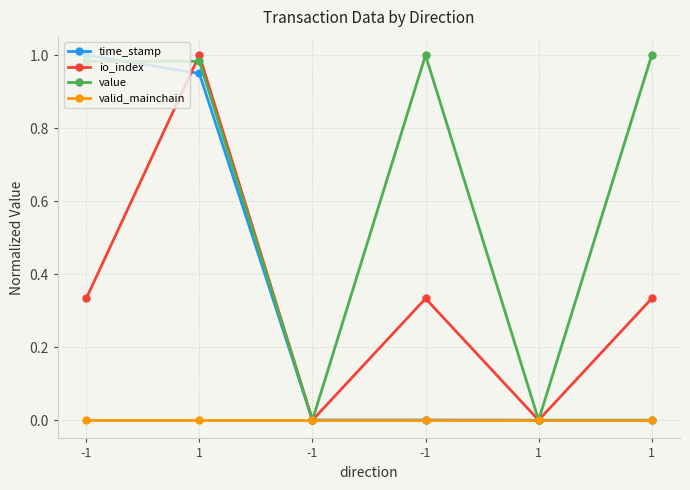

How many categories are shown in the chart?

6